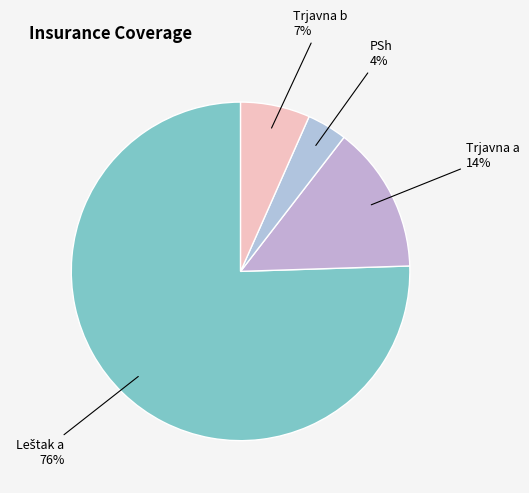

What percentage is the Trjavna a slice, to the nearest percent?

14%